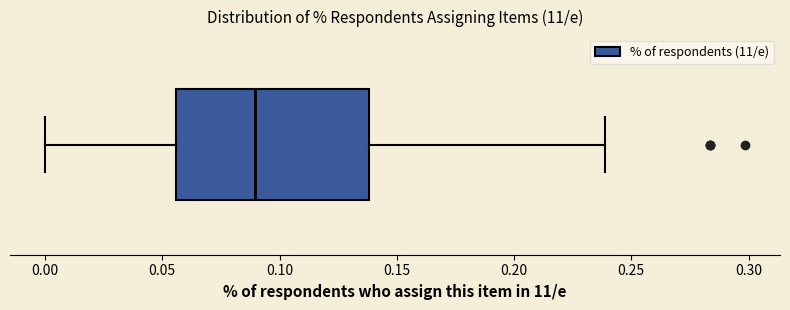

Transcribe this box plot: give where the median line is, the range the box spans, and where the two whiskers end, as read against the x-axis. The values are not printed on the chart, so give them approximately, as read against the axis.

median 0.090, box 0.055 to 0.140, whiskers 0.000 to 0.240